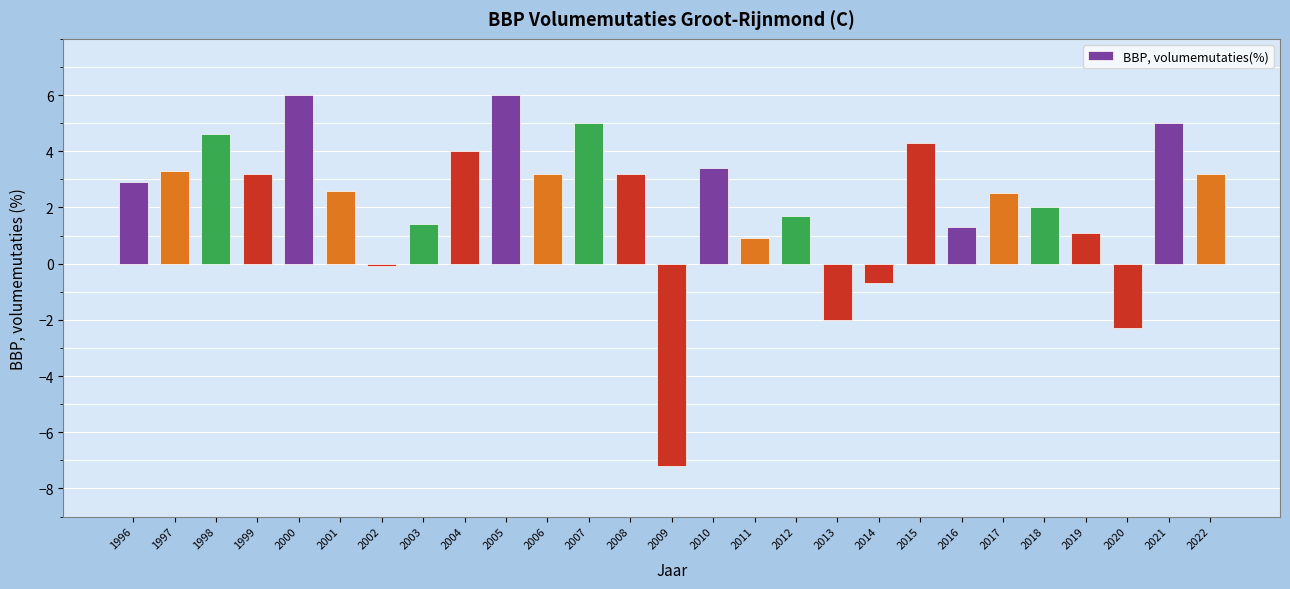

What is the difference between the maximum and minimum values?

13.2